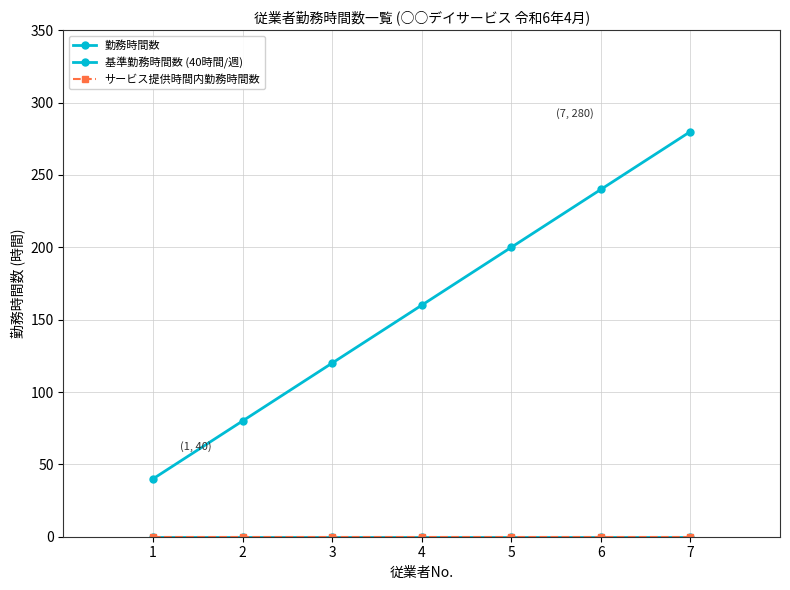

Rank the series at 3 from lowest to highest value.

勤務時間数, サービス提供時間内勤務時間数, 基準勤務時間数 (40時間/週)